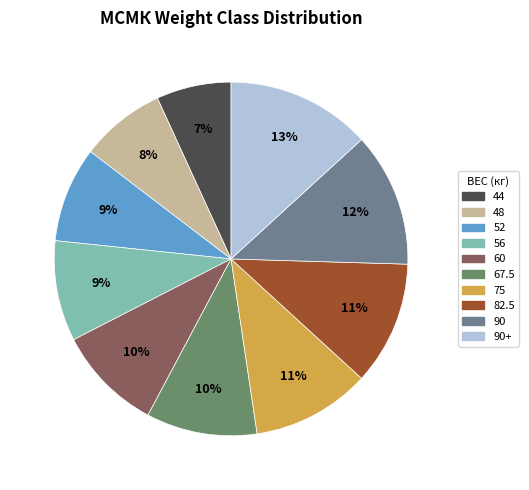

Is there any slice that represents more than half of the pie?

No